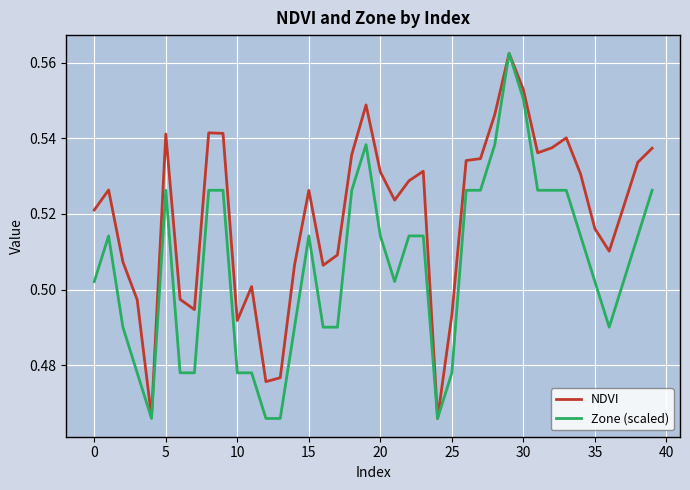

Rank the series by their average value, from highest to lowest.

NDVI, Zone (scaled)